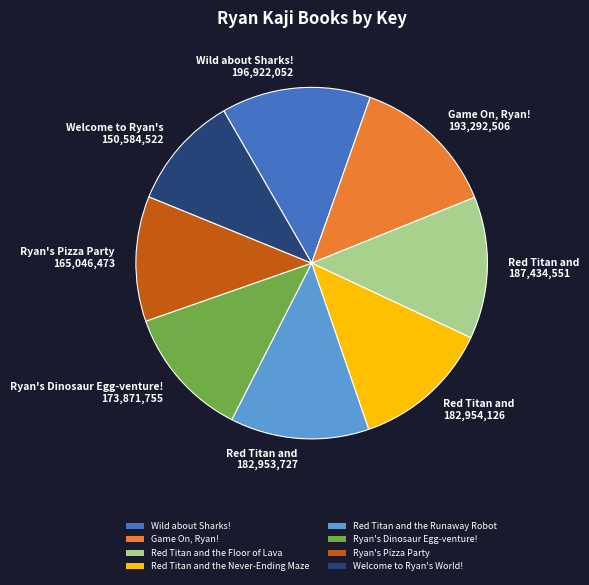

Is the sum of Red Titan and 182,953,727 and Game On, Ryan! 193,292,506 greater than half?

No